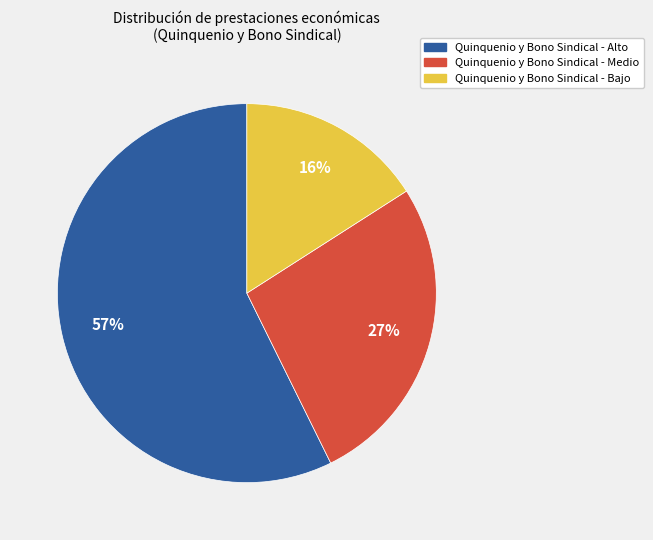

To the nearest percent, what portion does Quinquenio y Bono Sindical - Bajo represent?

16%